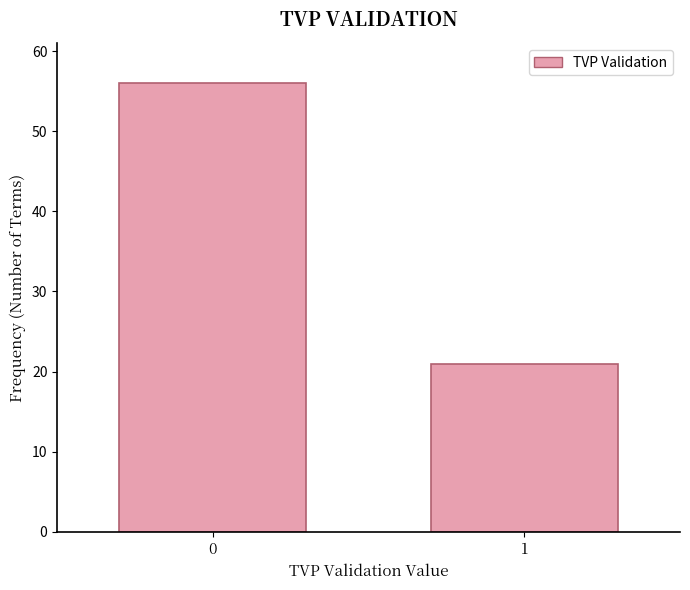

Reading left to right, list all the values displayed in this chart.

56	21